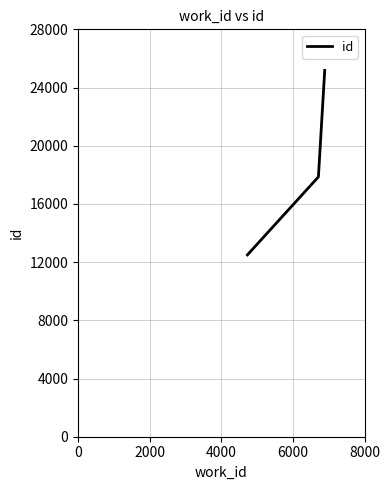

Reading left to right, what are all the values shown in this chart?

12500	17859	25175